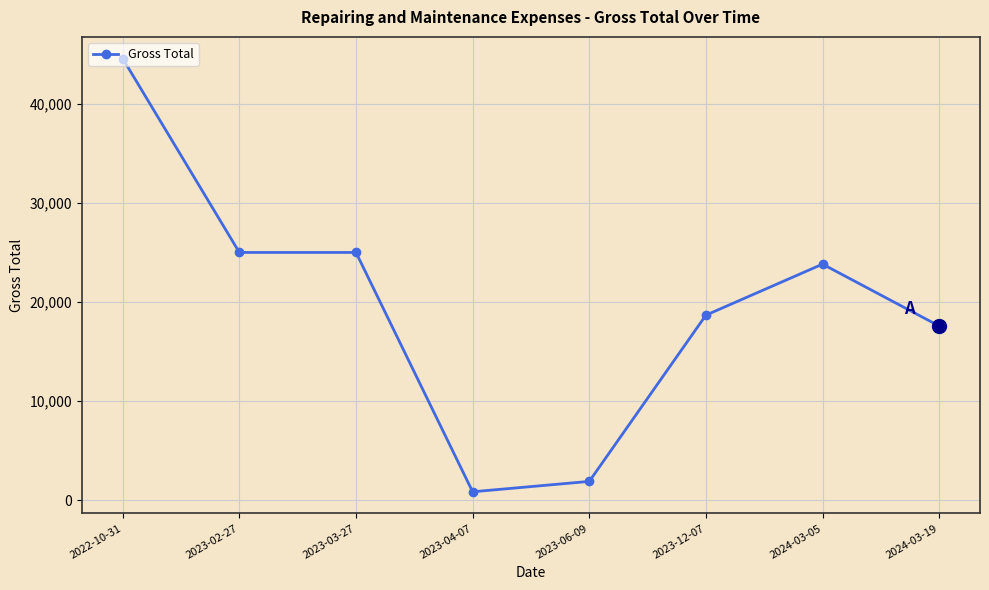

Is it true that the value at 2024-03-05 is 39493?

False